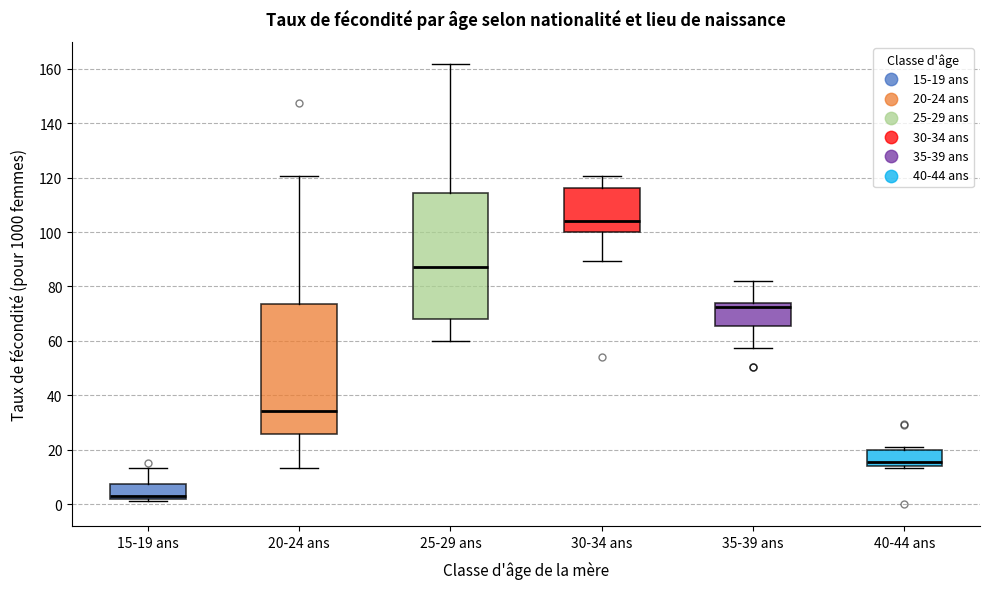

Reading left to right, read every box against the y-axis: the position of its median line, the range the box covers, and the ends of its whiskers. The values are not printed on the chart, so give them approximately, as read against the axis.

15-19 ans: median 2 (just above the box's lower edge), box 2 to 8, whiskers 2 (just below the box's lower edge) to 14
20-24 ans: median 34, box 26 to 74, whiskers 14 to 120
25-29 ans: median 88, box 68 to 114, whiskers 60 to 162
30-34 ans: median 104, box 100 to 116, whiskers 90 to 120
35-39 ans: median 72, box 66 to 74, whiskers 58 to 82
40-44 ans: median 16, box 14 to 20, whiskers 14 (just below the box's lower edge) to 22